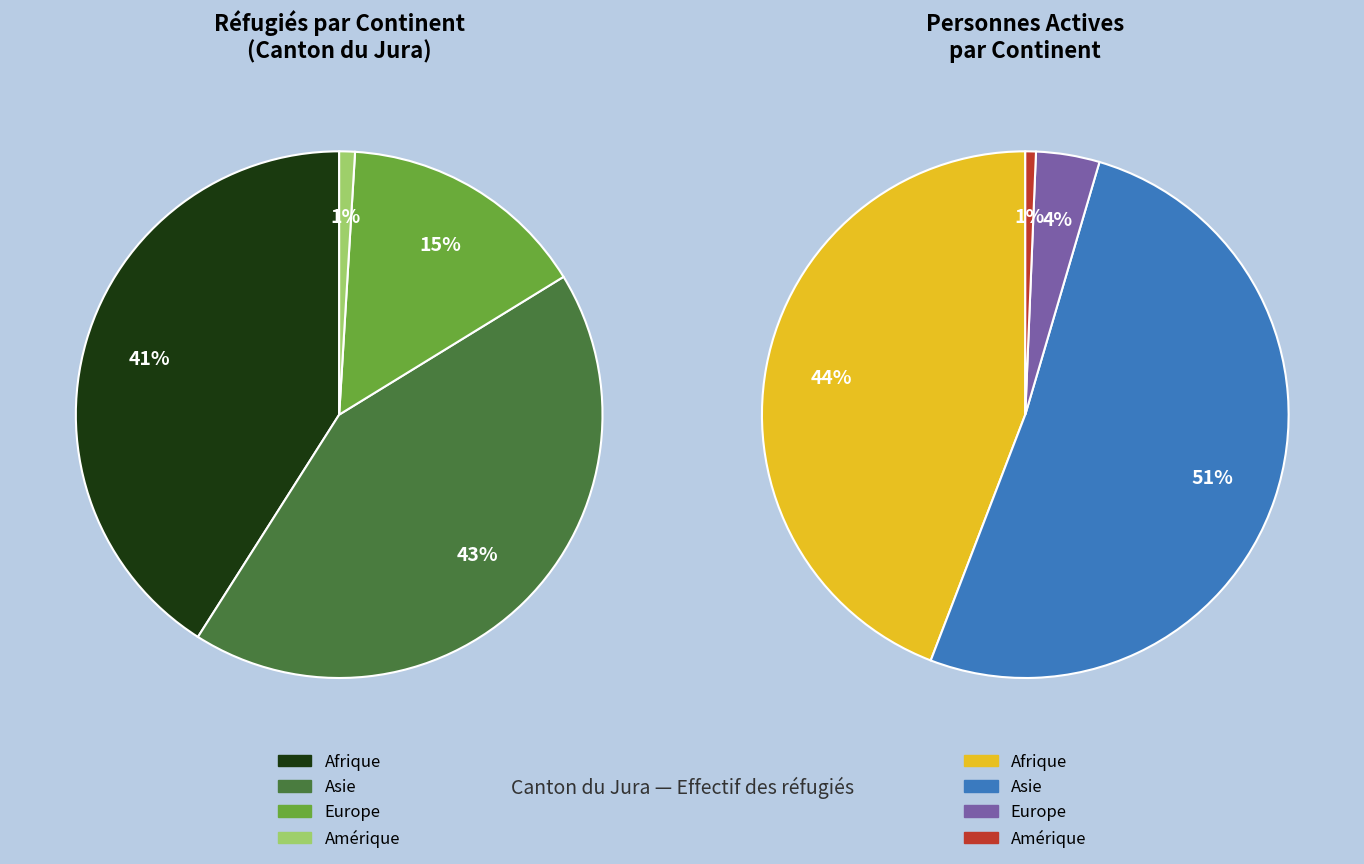

To the nearest percent, what is the combined percentage of Amérique and Europe?

16%